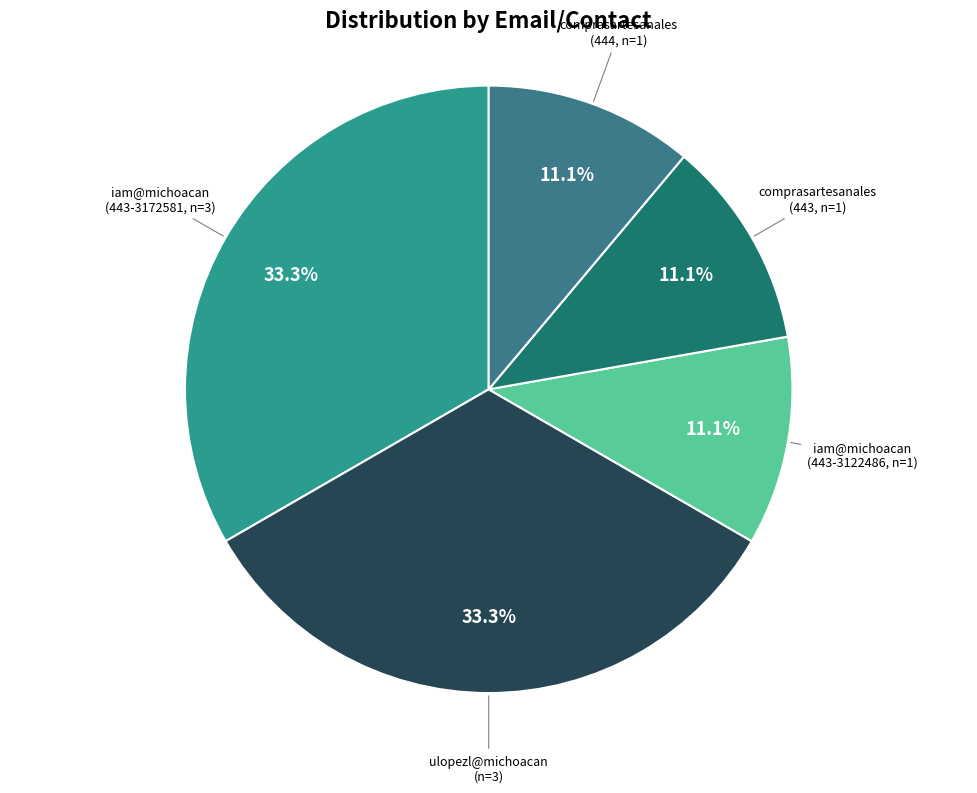

To the nearest percent, what is the difference between the largest and smallest slice percentages?

22%